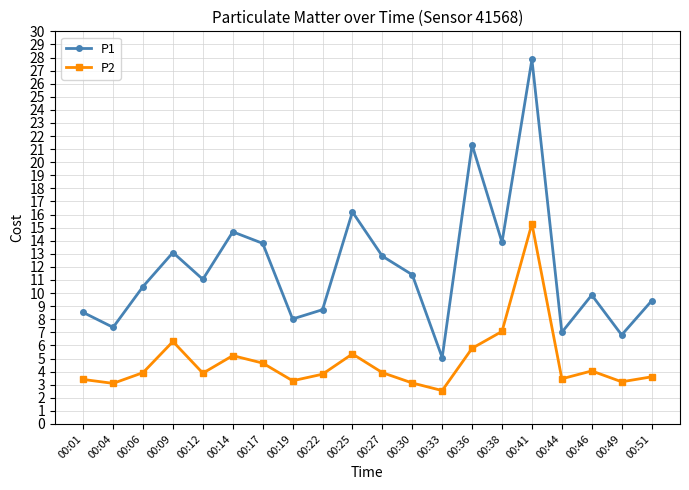

How many lines are shown in the chart?

2